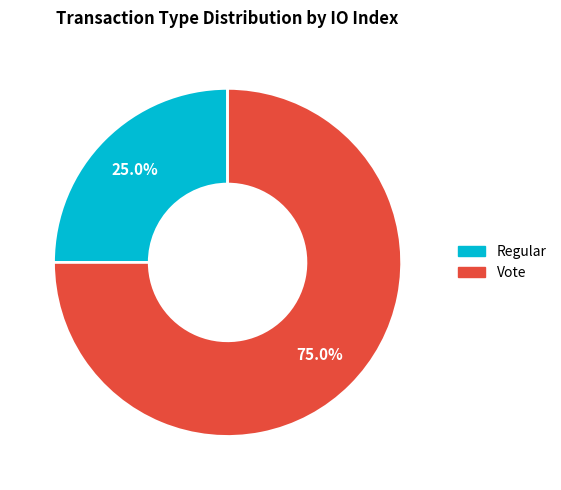

To the nearest percent, what is the difference between the largest and smallest slice percentages?

50%